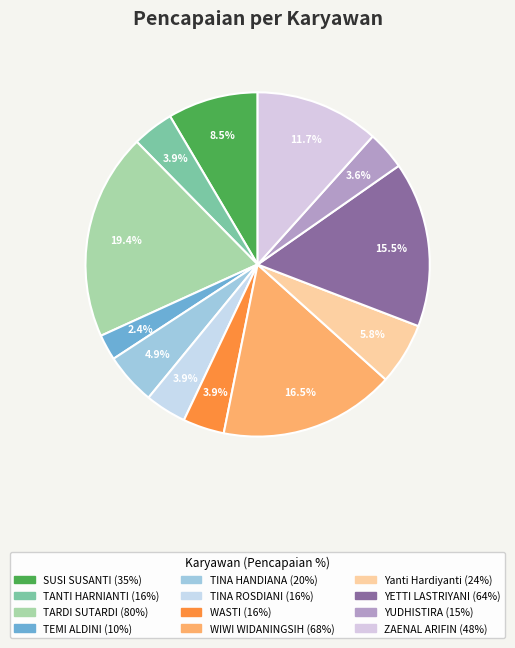

To the nearest percent, what percentage of the pie is TEMI ALDINI?

2%